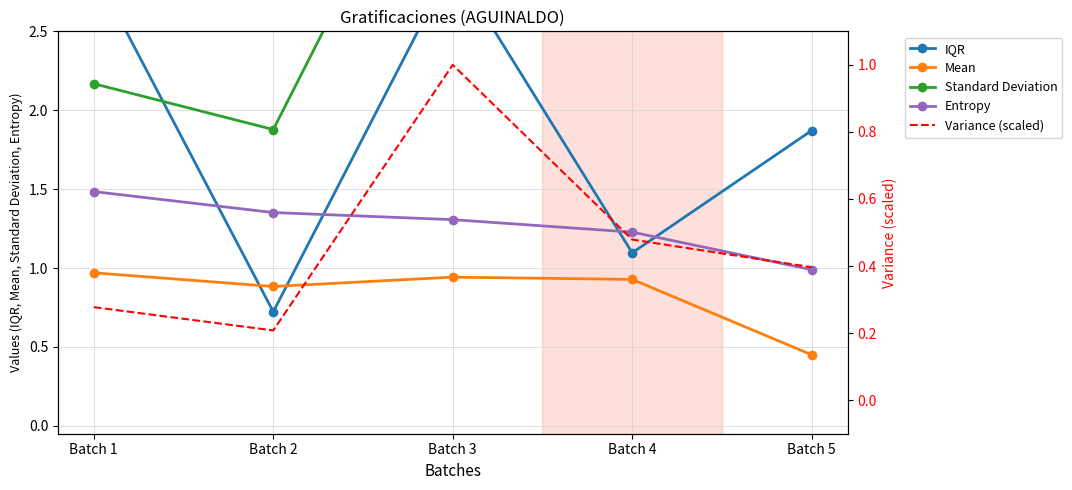

At how many categories does at least one series exceed 2?

4